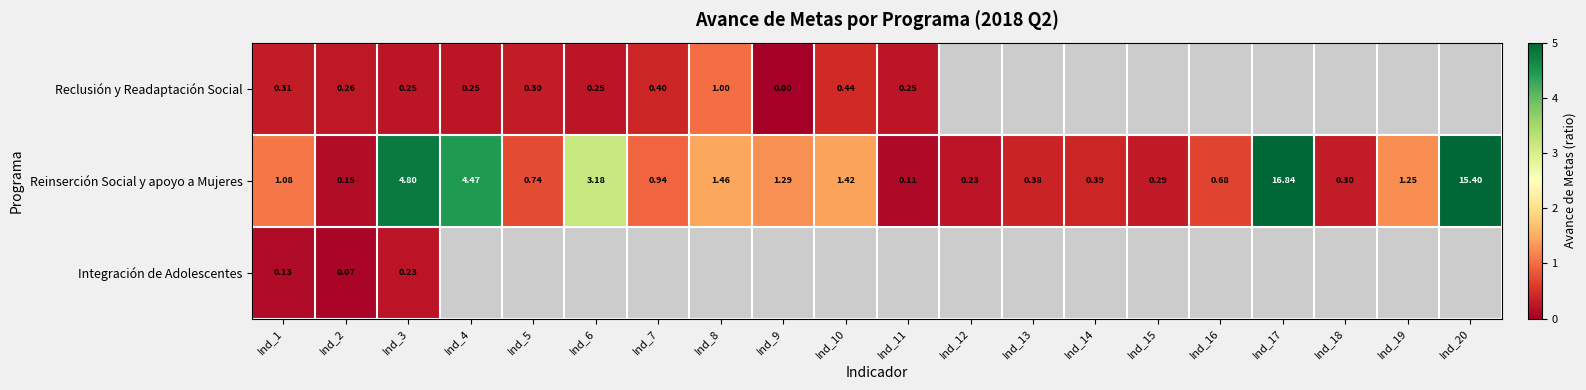

Rank the series at Ind_1 from highest to lowest value.

Reinserción Social y apoyo a Mujeres, Reclusión y Readaptación Social, Integración de Adolescentes